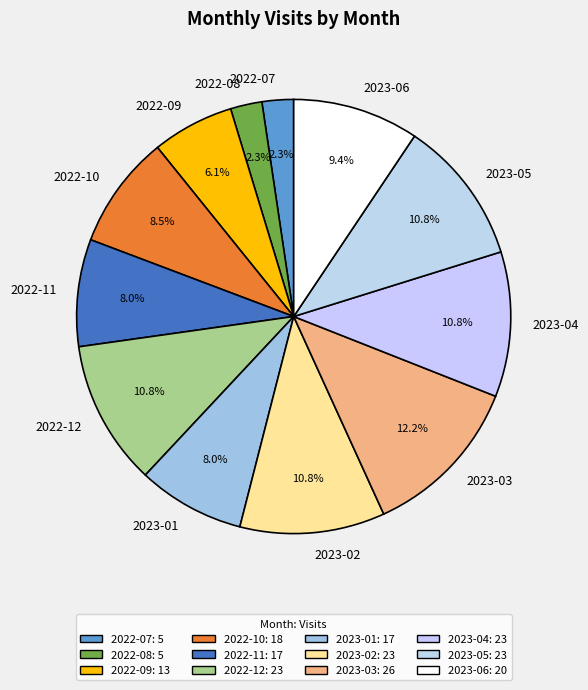

To the nearest percent, what percentage of the pie is 2022-12?

11%